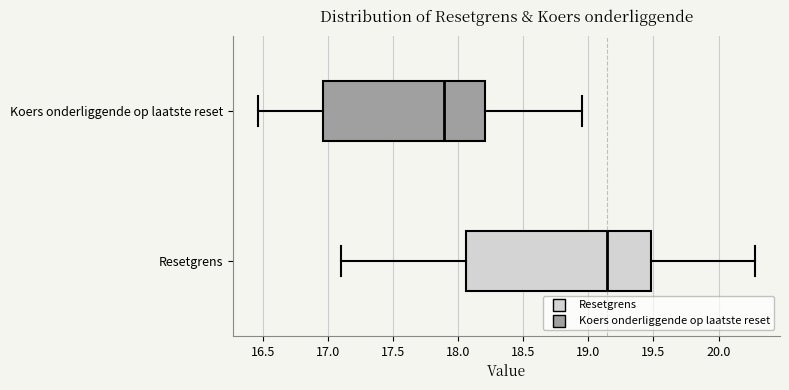

Which box is the widest, from its left edge to its right edge?

Resetgrens